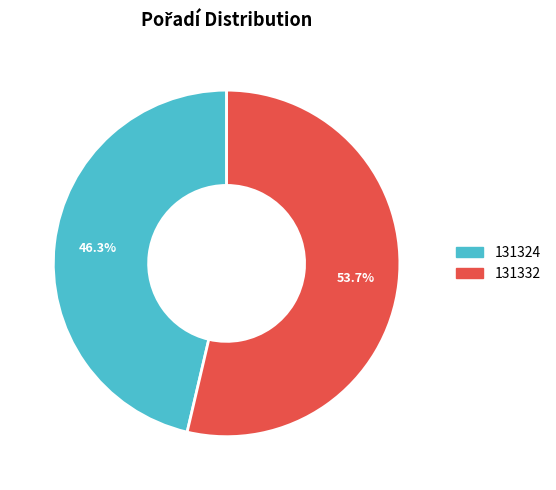

Rank the categories by value from lowest to highest.

131324, 131332